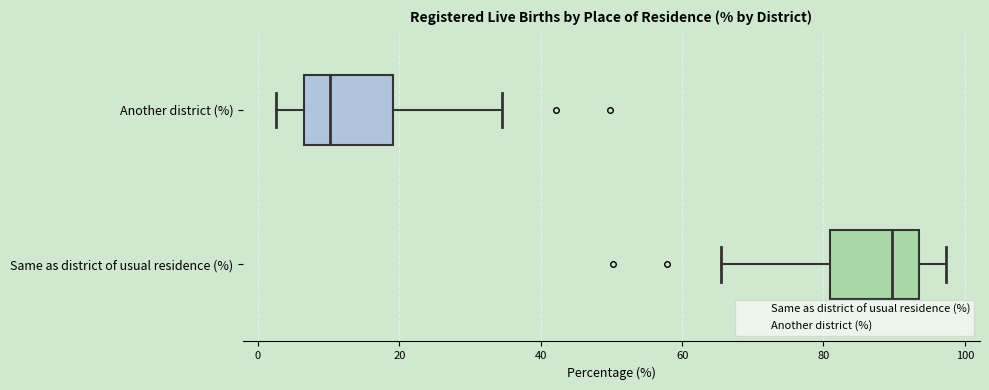

Reading bottom to top, read every box against the x-axis: the position of its median line, the range the box covers, and the ends of its whiskers. The values are not printed on the chart, so give them approximately, as read against the axis.

Same as district of usual residence (%): median 90, box 80 to 94, whiskers 66 to 98
Another district (%): median 10, box 6 to 20, whiskers 2 to 34